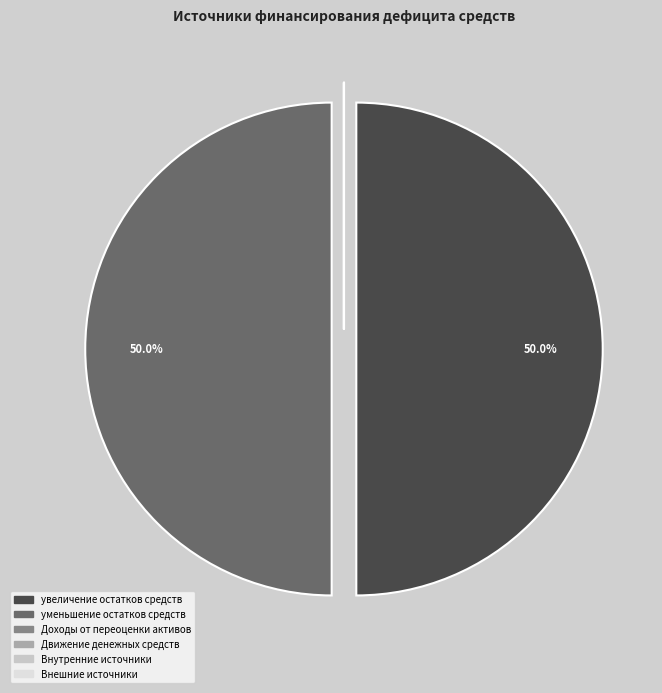

How much of the chart is everything except увеличение остатков средств?

50.0%